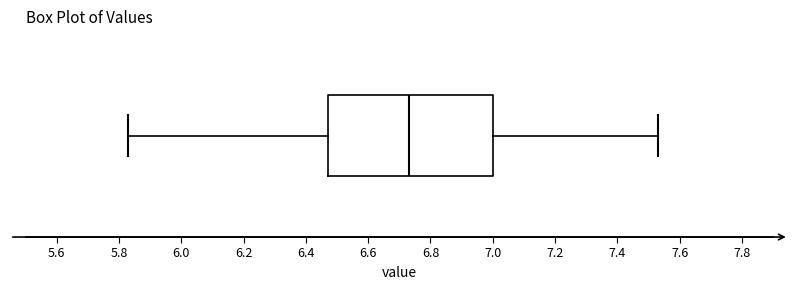

Read this box plot against the x-axis: the position of the median line, the range covered by the box, and the ends of both whiskers. The values are not printed on the chart, so give them approximately, as read against the axis.

median 6.74, box 6.48 to 7.00, whiskers 5.84 to 7.54